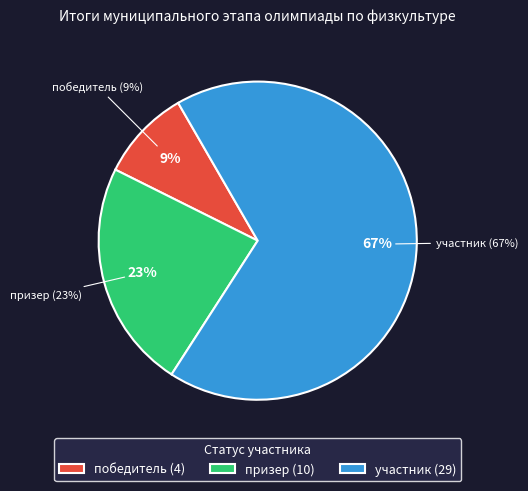

To the nearest percent, what portion does участник represent?

67%